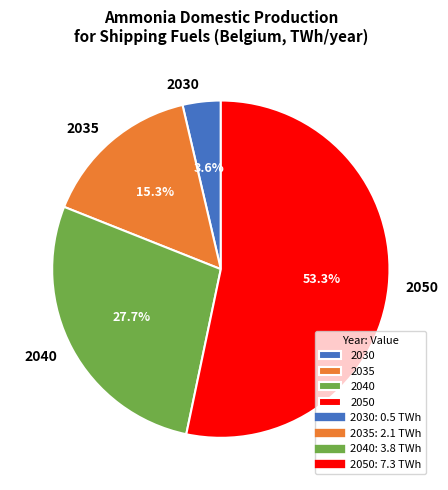

What portion of the pie excludes 2030?

96.4%